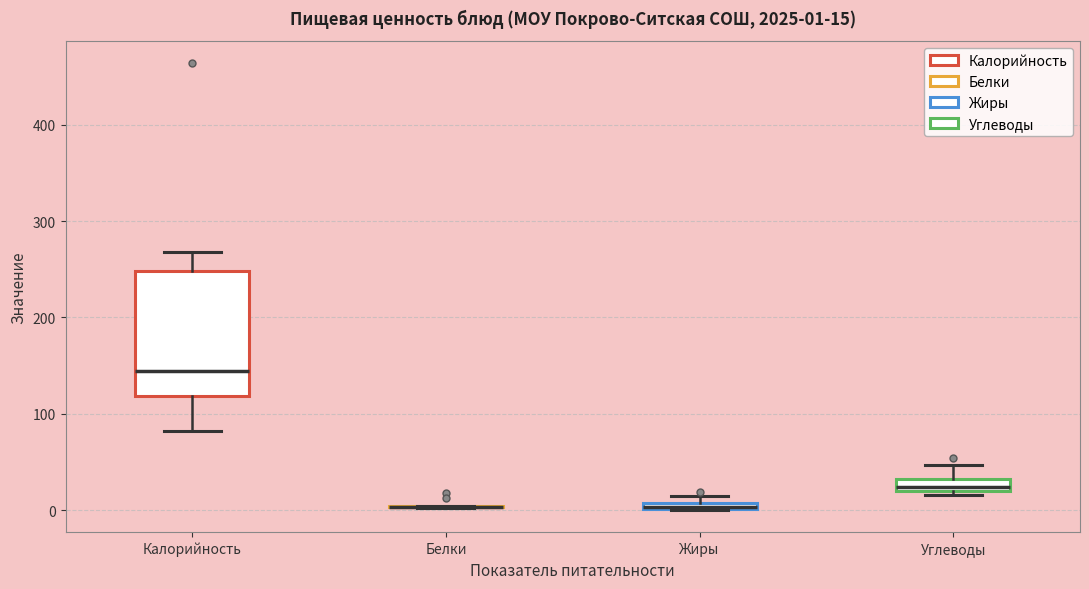

Comparing the boxes themselves (not the whiskers), which one is the tallest?

Калорийность